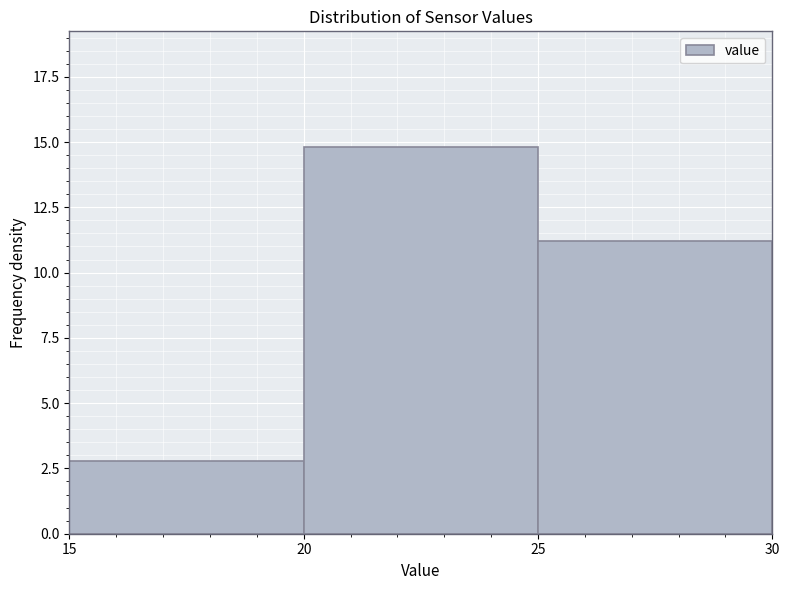

Over which range of the x-axis is the bar tallest?

20 to 25